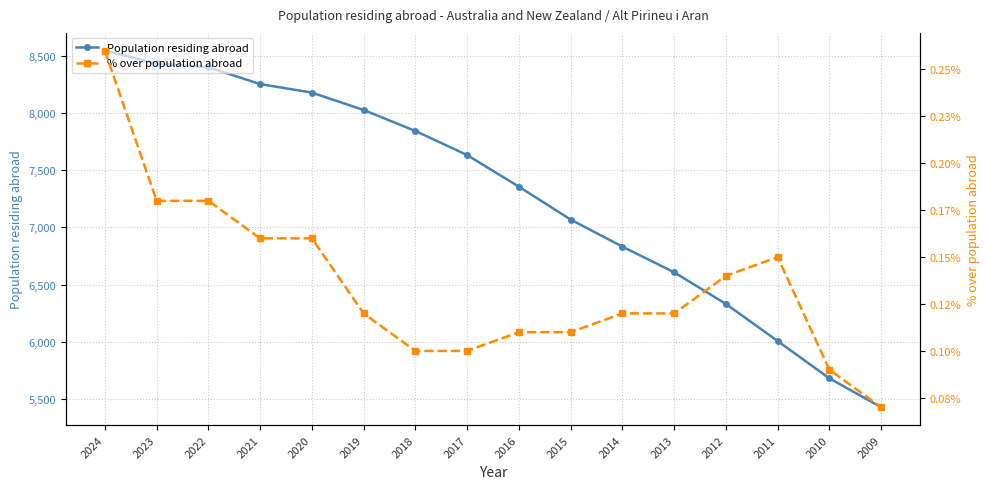

Where does the Population residing abroad series first go above 7634?

2024